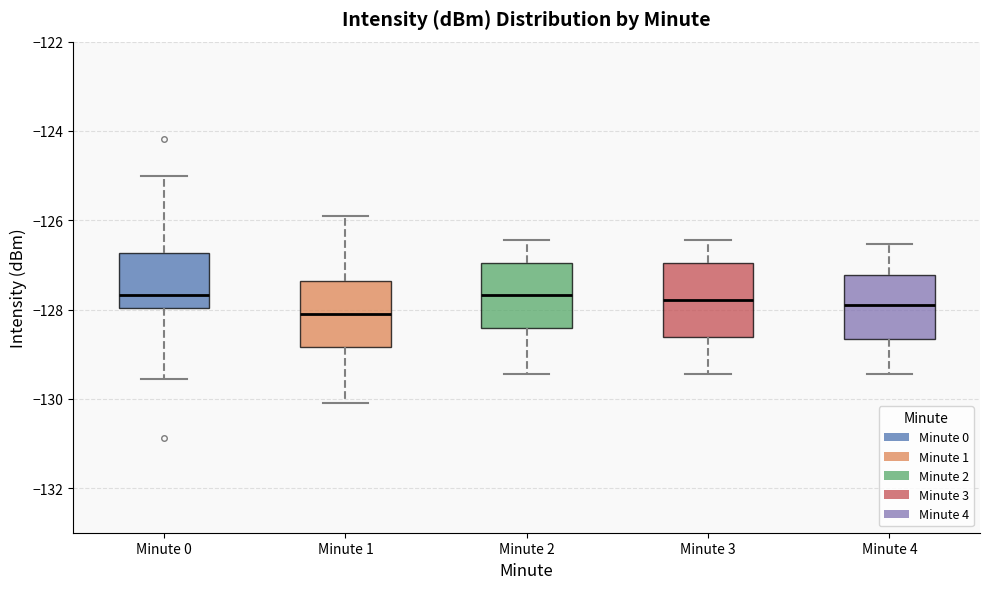

Reading left to right, read every box against the y-axis: the position of its median line, the range the box covers, and the ends of its whiskers. The values are not printed on the chart, so give them approximately, as read against the axis.

Minute 0: median -127.6, box -128.0 to -126.8, whiskers -129.6 to -125.0
Minute 1: median -128.0, box -128.8 to -127.4, whiskers -130.2 to -126.0
Minute 2: median -127.6, box -128.4 to -127.0, whiskers -129.4 to -126.4
Minute 3: median -127.8, box -128.6 to -127.0, whiskers -129.4 to -126.4
Minute 4: median -127.8, box -128.6 to -127.2, whiskers -129.4 to -126.6